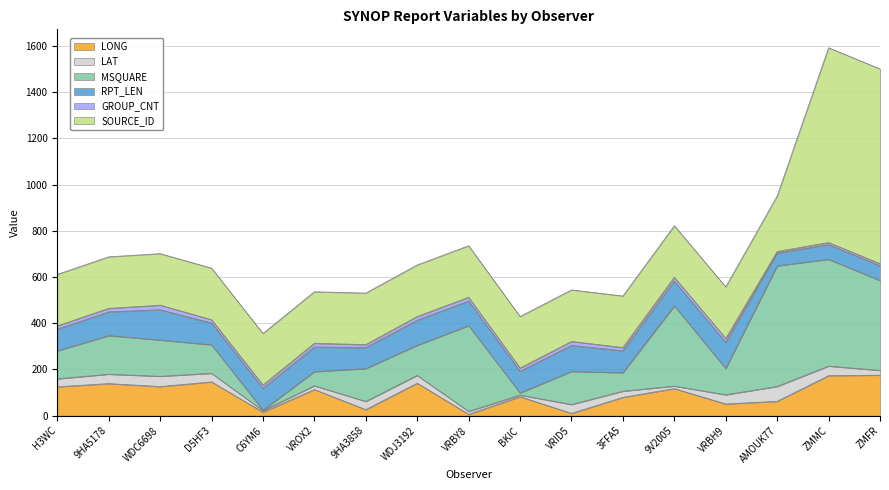

What is the maximum value for LAT?

64.4